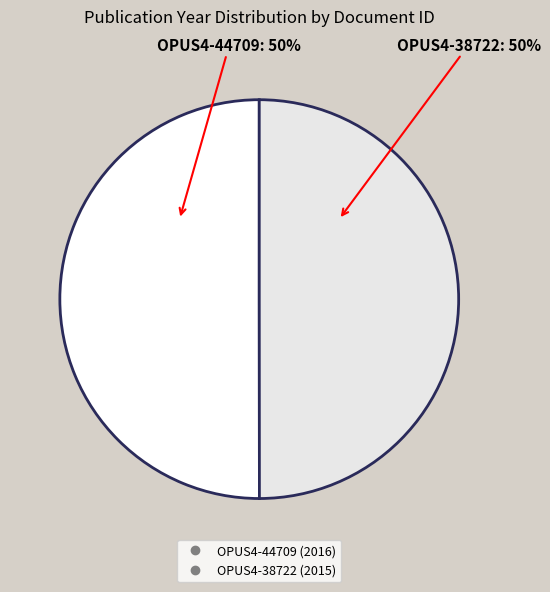

What is the ratio of the value at OPUS4-44709 to the value at OPUS4-38722?

1.0